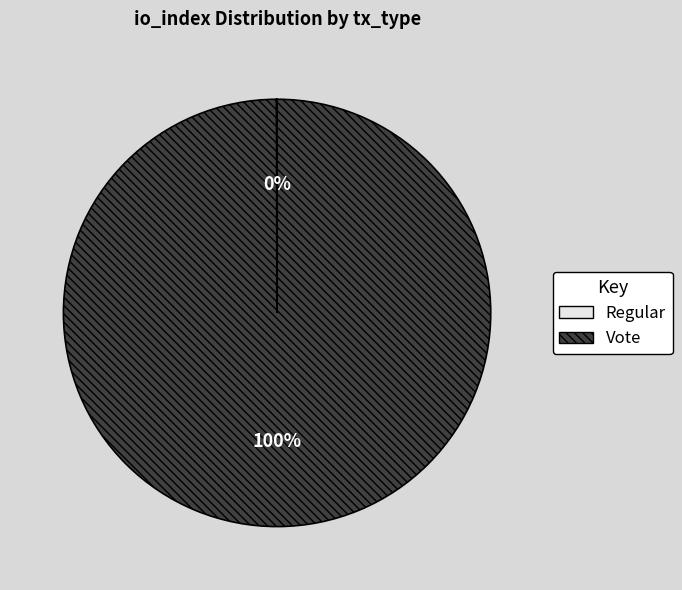

Which slice is the largest?

Vote